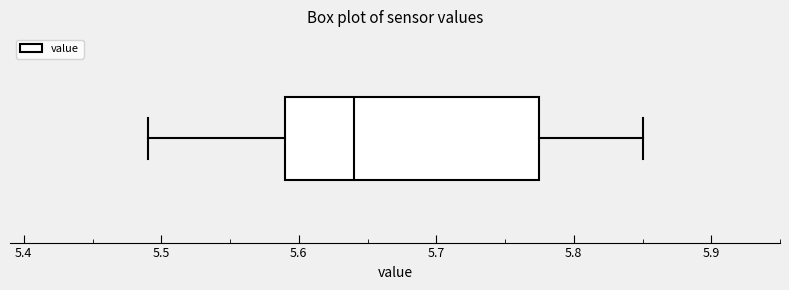

Read this box plot against the x-axis: the position of the median line, the range covered by the box, and the ends of both whiskers. The values are not printed on the chart, so give them approximately, as read against the axis.

median 5.64, box 5.59 to 5.78, whiskers 5.49 to 5.85